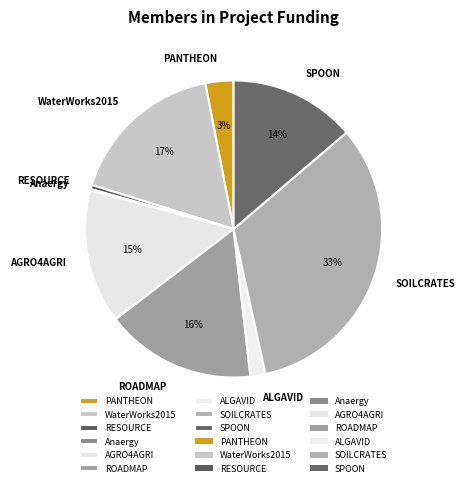

Which category has the biggest portion of the pie?

SOILCRATES